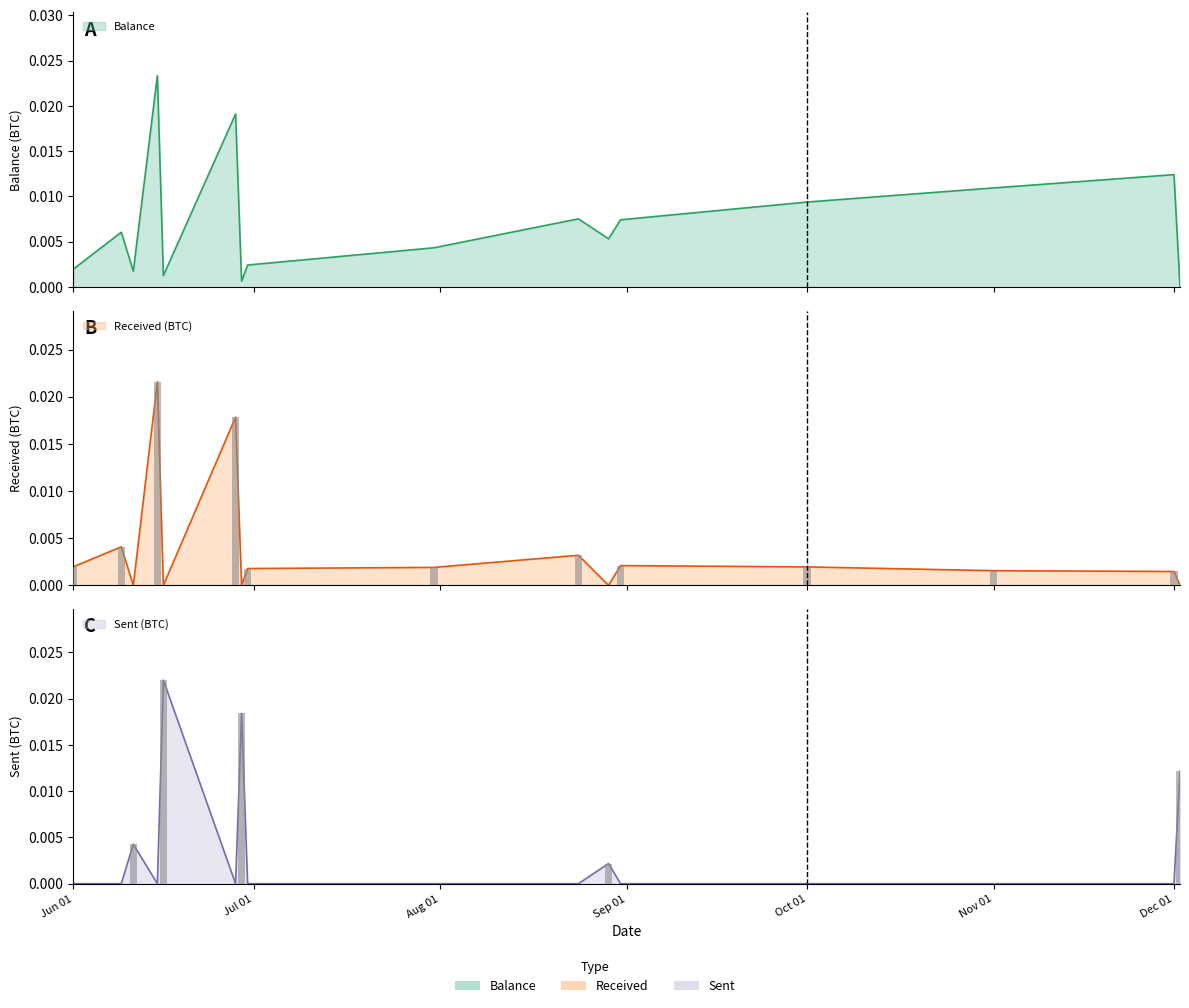

Is it true that received_amount equals 0.0 at Oct 01?

True